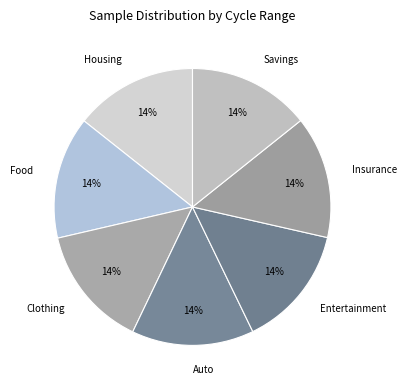

To the nearest percent, what is the average slice percentage?

14%